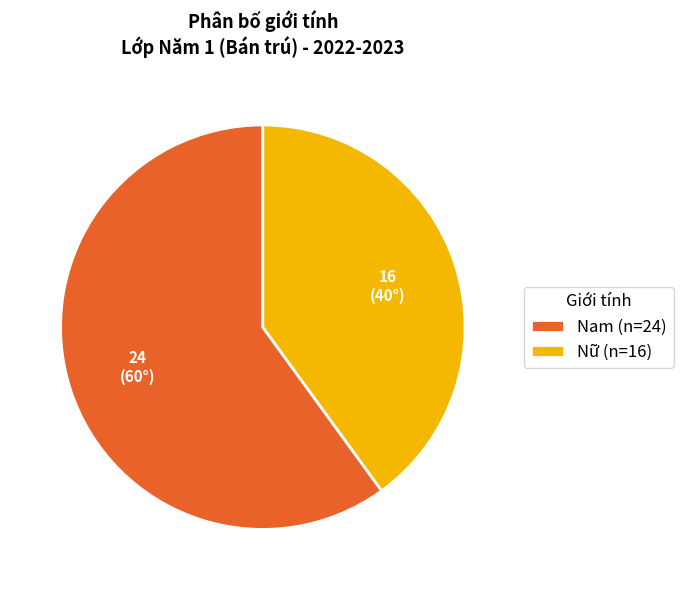

What is the largest slice in the pie chart?

Nam